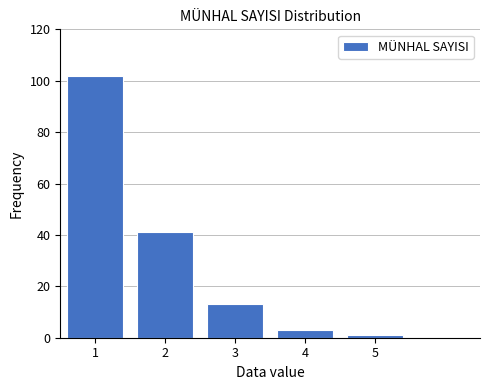

Reading left to right, list every bar in this chart as the range it spans on the x-axis followed by its height. The values are not printed on the chart, so give them approximately, as read against the axis.

0.5 to 1.5: 102
1.5 to 2.5: 42
2.5 to 3.5: 14
3.5 to 4.5: 4
4.5 to 5.5: under 2